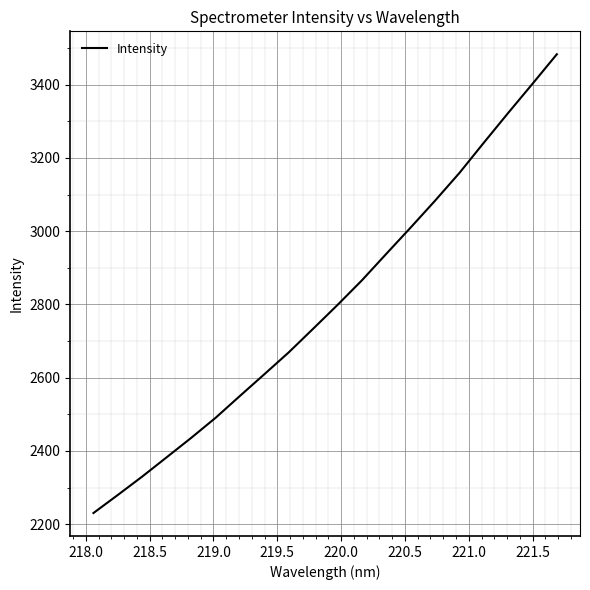

What is the minimum value shown in the chart?

2230.4